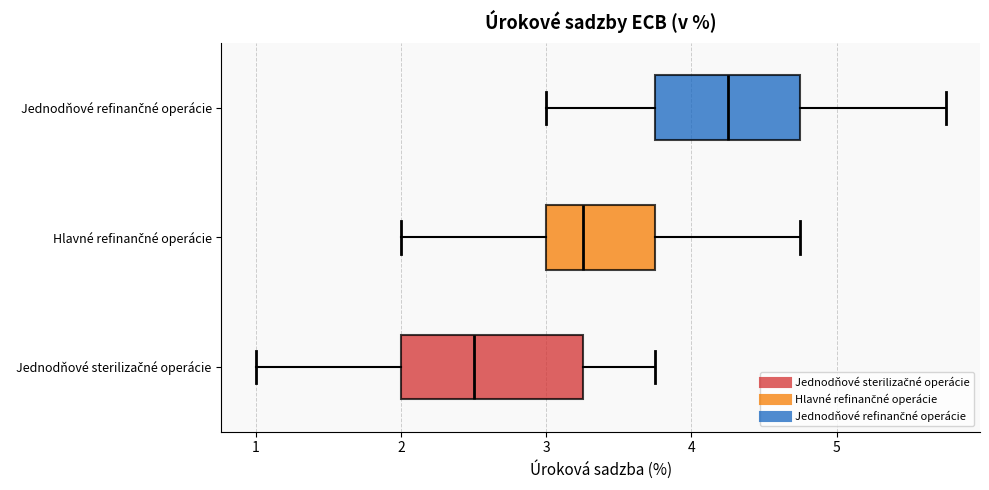

Where does the left whisker of the box for Jednodňové sterilizačné operácie end on the x-axis? The values are not printed on the chart, so give them approximately, as read against the axis.

1.0